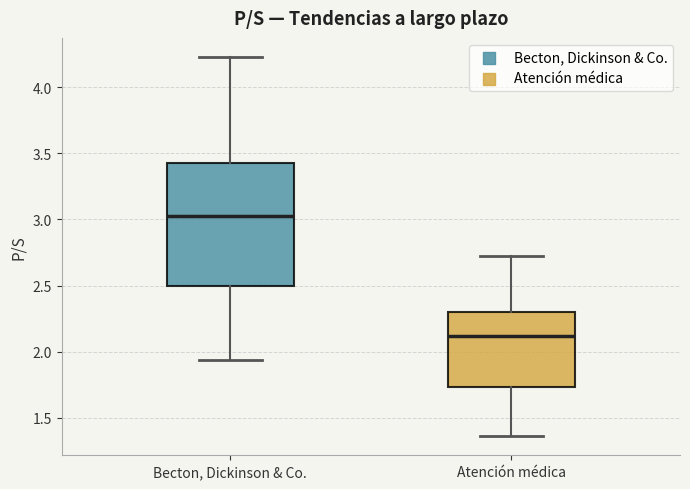

Where is the upper edge of the box for Atención médica on the y-axis? The values are not printed on the chart, so give them approximately, as read against the axis.

2.30